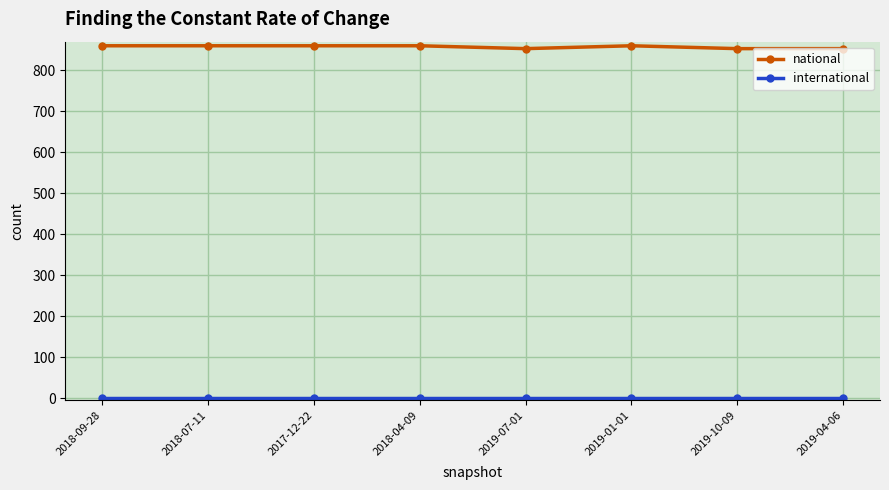

What is the total value across all series at 2018-07-11?

860